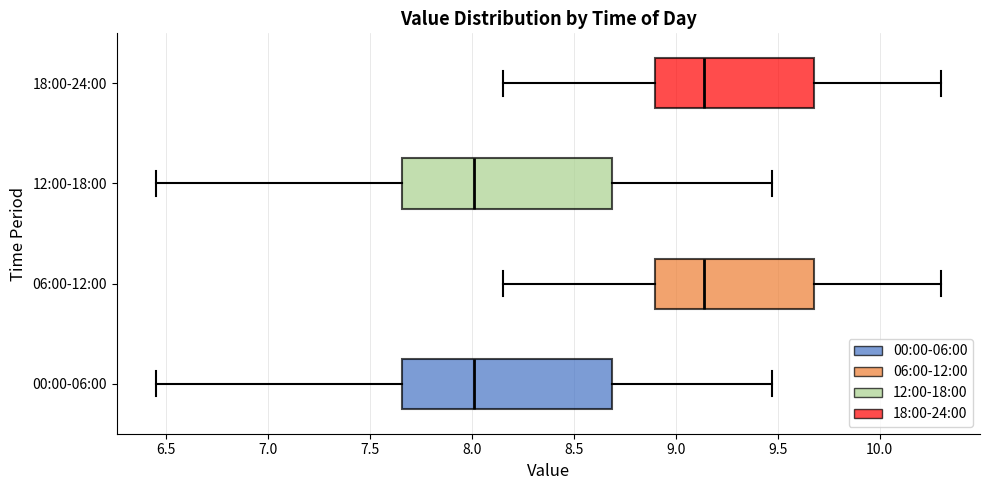

Where does the median line of the box for 12:00-18:00 sit on the x-axis? The values are not printed on the chart, so give them approximately, as read against the axis.

8.00